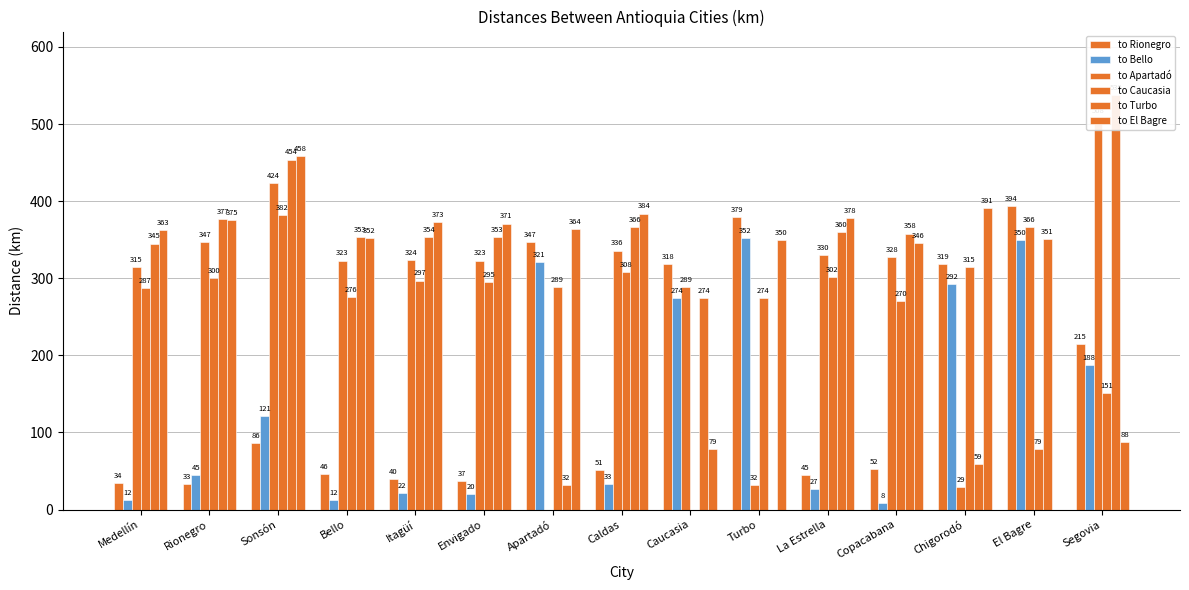

What is the total value across all series at Bello?

1362